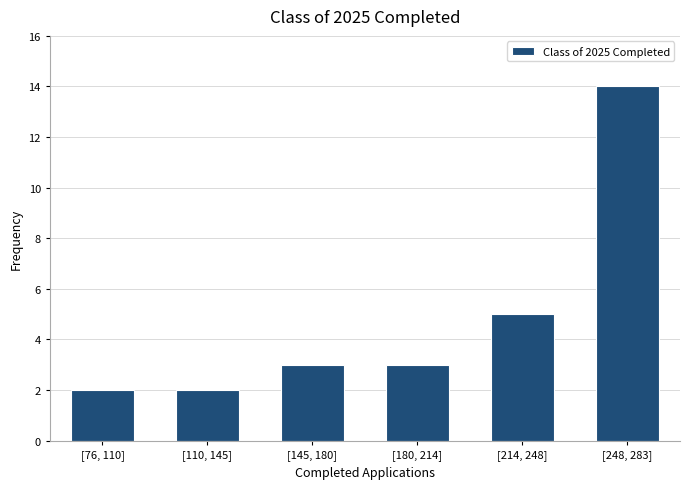

Reading right to left, what are all the values shown in this chart?

[248, 283]=14	[214, 248]=5	[180, 214]=3	[145, 180]=3	[110, 145]=2	[76, 110]=2